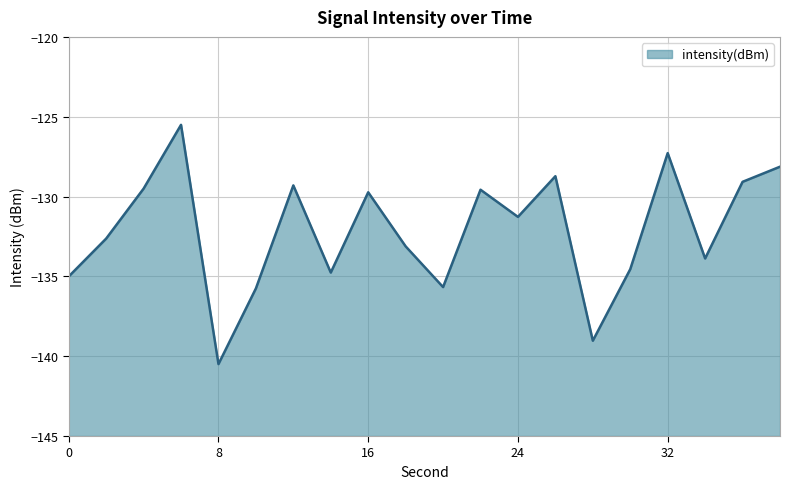

Which category has the highest value across all series?

6